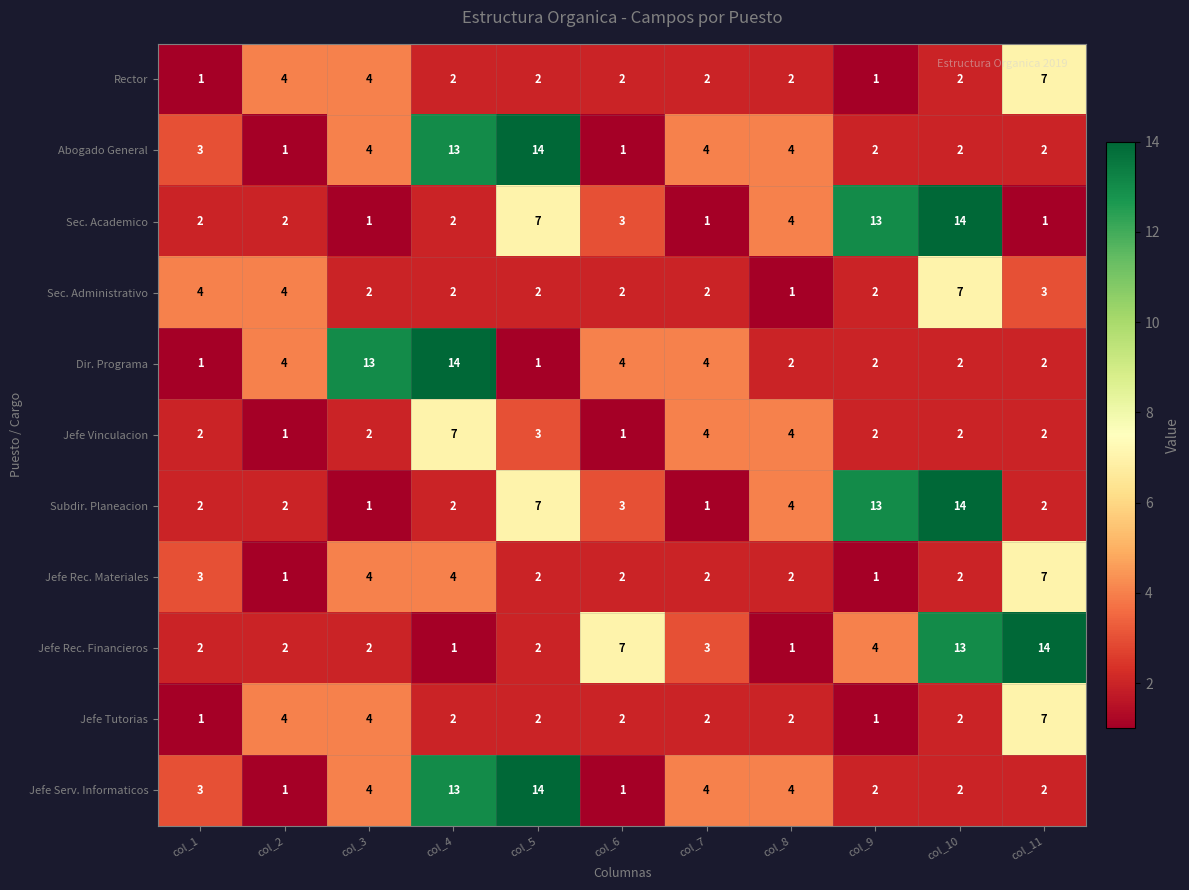

What is the difference between the maximum and second lowest values in the Sec. Administrativo series?

5